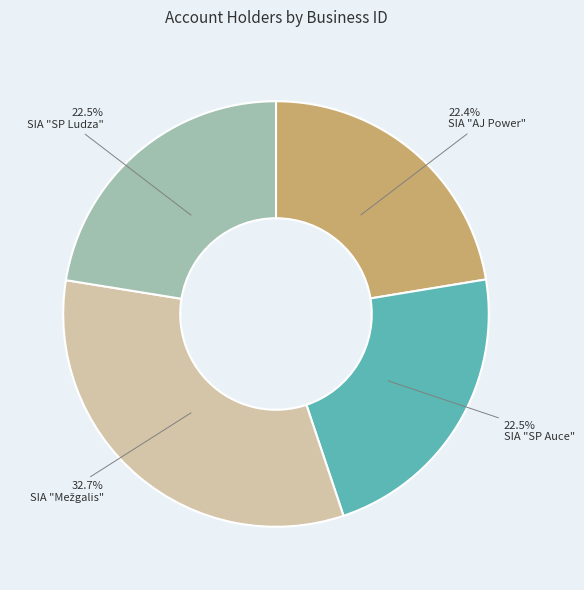

Does SIA "SP Auce" account for over 50% of the chart?

No